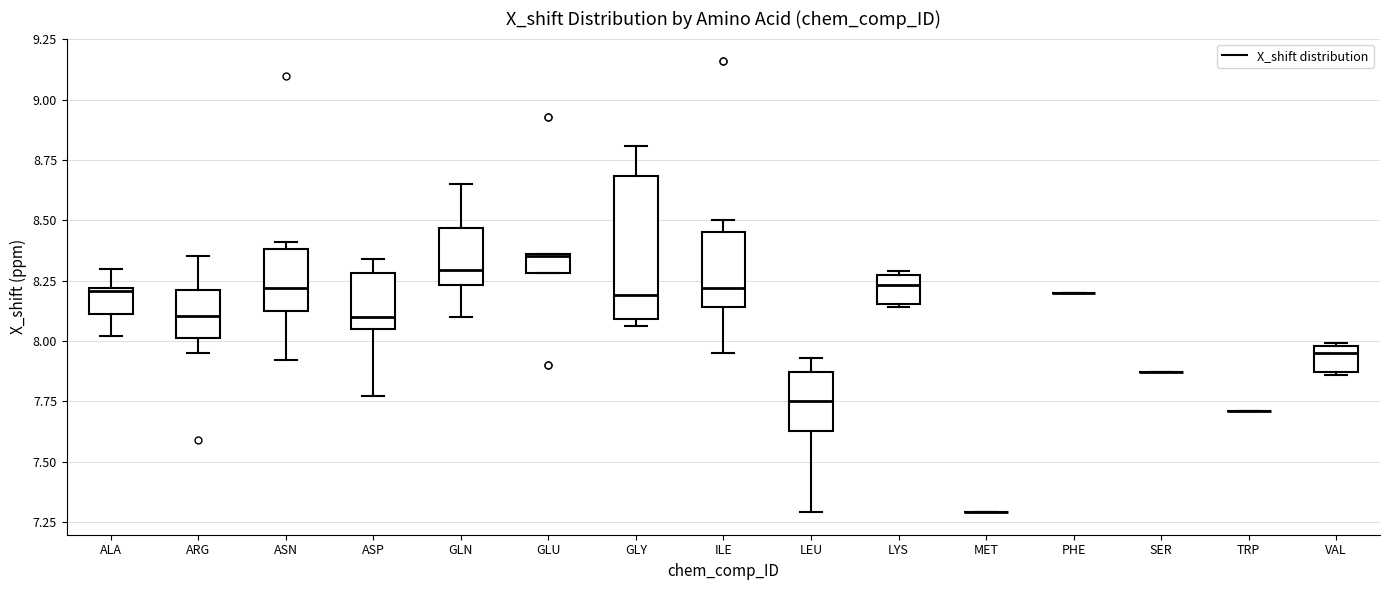

Reading left to right, read every box against the y-axis: the position of its median line, the range the box covers, and the ends of its whiskers. The values are not printed on the chart, so give them approximately, as read against the axis.

ALA: median 8.20 (just below the box's upper edge), box 8.10 to 8.20, whiskers 8.00 to 8.30
ARG: median 8.10, box 8.00 to 8.20, whiskers 7.95 to 8.35
ASN: median 8.20, box 8.10 to 8.40, whiskers 7.90 to 8.40 (just above the box's upper edge)
ASP: median 8.10, box 8.05 to 8.30, whiskers 7.75 to 8.35
GLN: median 8.30, box 8.25 to 8.45, whiskers 8.10 to 8.65
GLU: median 8.35, box 8.30 to 8.35, whiskers 8.30 to 8.35
GLY: median 8.20, box 8.10 to 8.70, whiskers 8.05 to 8.80
ILE: median 8.20, box 8.15 to 8.45, whiskers 7.95 to 8.50
LEU: median 7.75, box 7.65 to 7.85, whiskers 7.30 to 7.95
LYS: median 8.25, box 8.15 to 8.30, whiskers 8.15 (just below the box's lower edge) to 8.30 (just above the box's upper edge)
MET: box collapsed to a line at 7.30, whiskers 7.30 to 7.30
PHE: box collapsed to a line at 8.20, whiskers 8.20 to 8.20
SER: box collapsed to a line at 7.85, whiskers 7.85 to 7.85
TRP: box collapsed to a line at 7.70, whiskers 7.70 to 7.70
VAL: median 7.95, box 7.85 to 8.00, whiskers 7.85 to 8.00